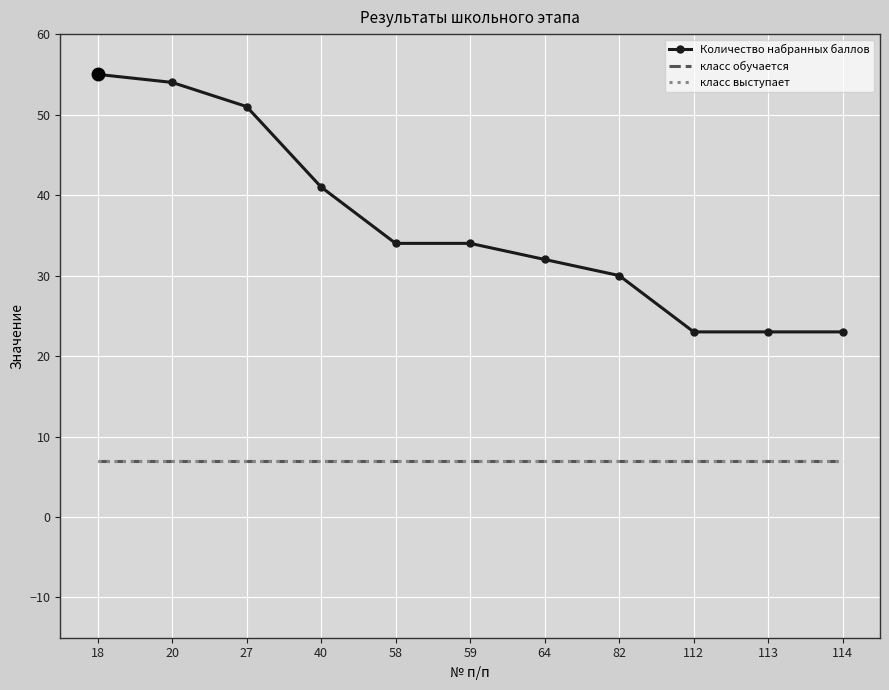

Which series has the largest total across all categories?

Количество набранных баллов